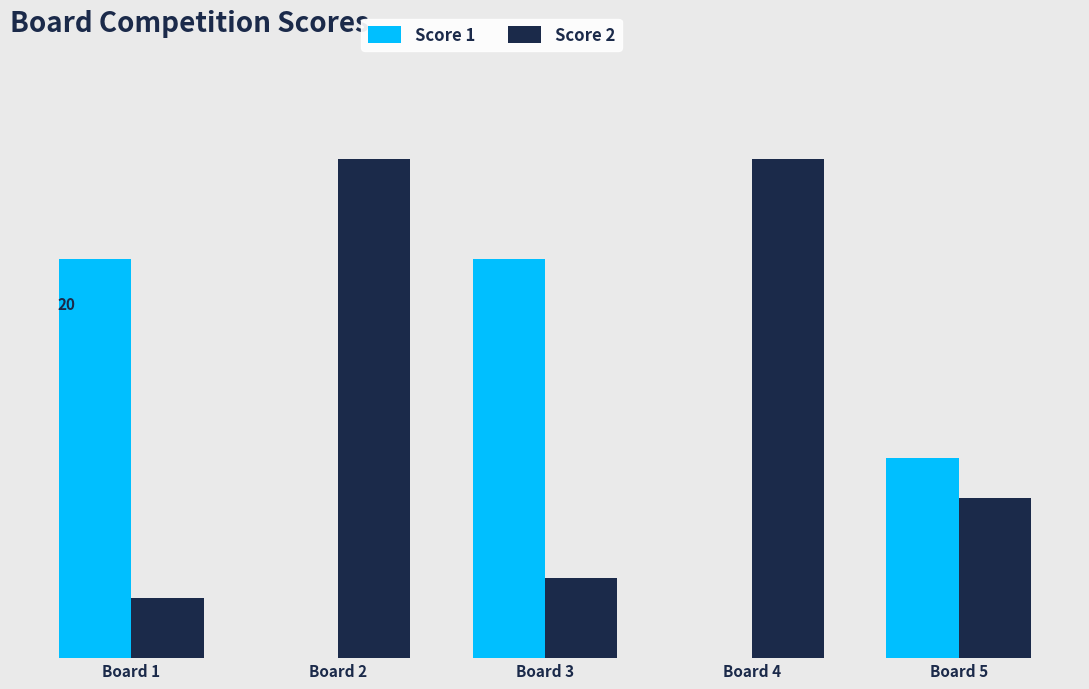

List the series in order of their peak value, lowest first.

Score 1, Score 2